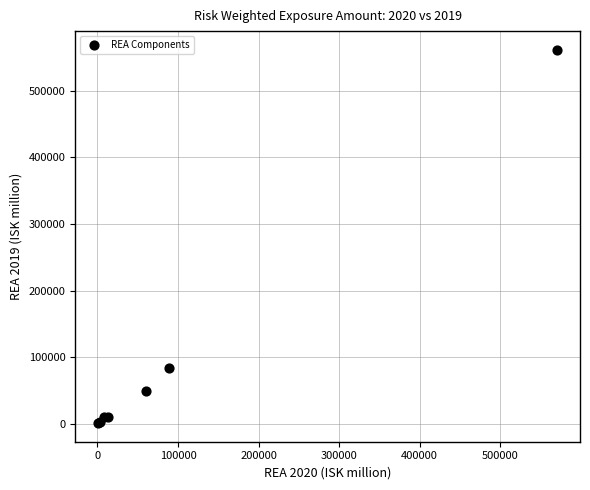

What Y value in the scatter plot is closest to 281539?

83487